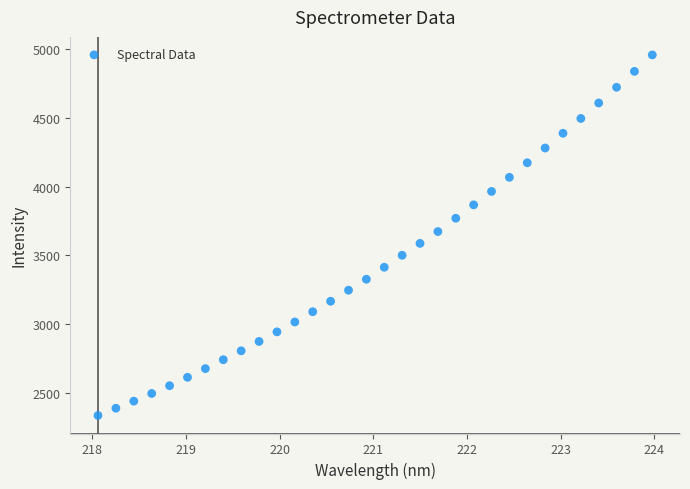

What is the range of X values (max minus min)?

5.9